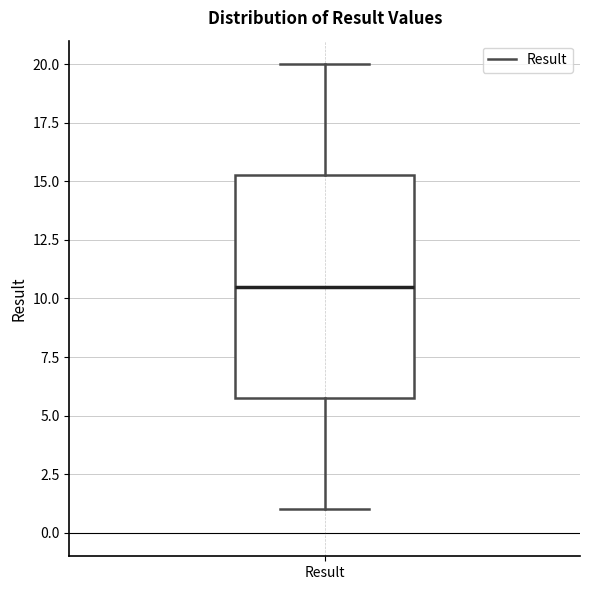

Read this box plot against the y-axis: the position of the median line, the range covered by the box, and the ends of both whiskers. The values are not printed on the chart, so give them approximately, as read against the axis.

median 10.5, box 6.0 to 15.5, whiskers 1.0 to 20.0